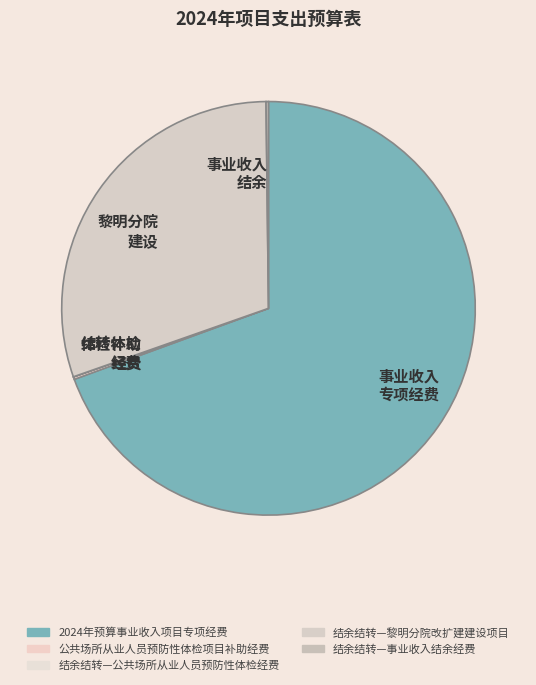

Does any single category account for the majority?

Yes